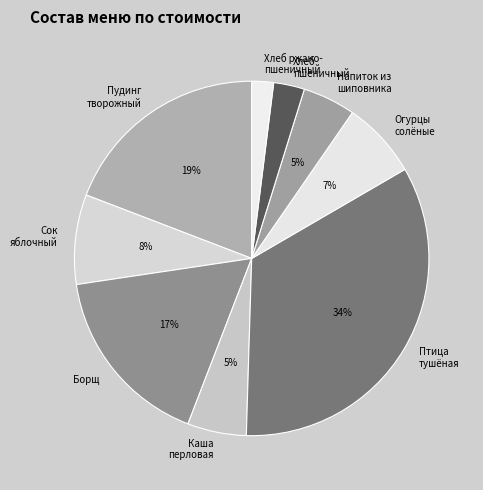

Between Огурцы солёные and Каша перловая, which is larger?

Огурцы солёные